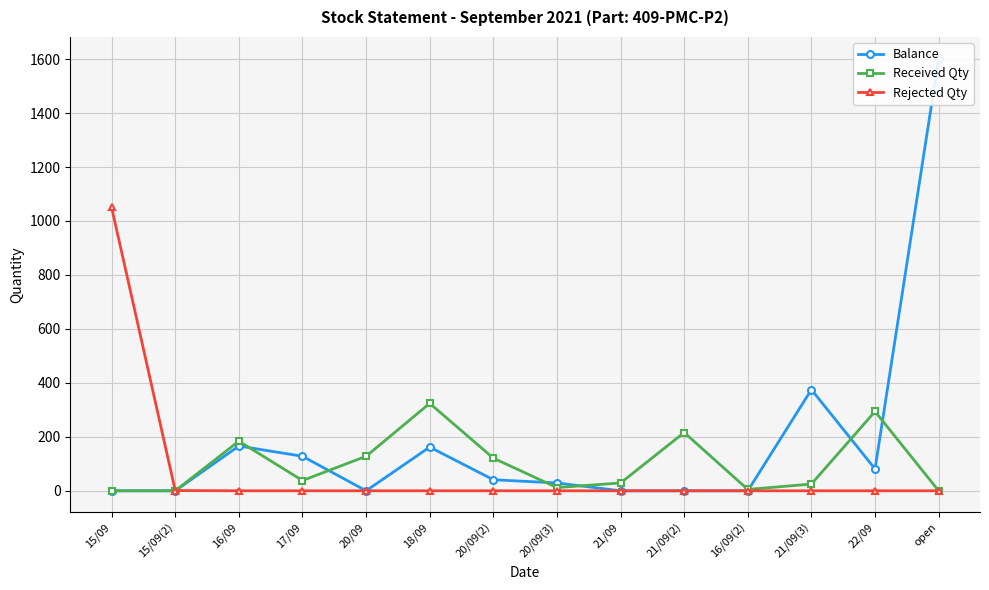

What is the spread (max minus min) of values at 15/09?

1050